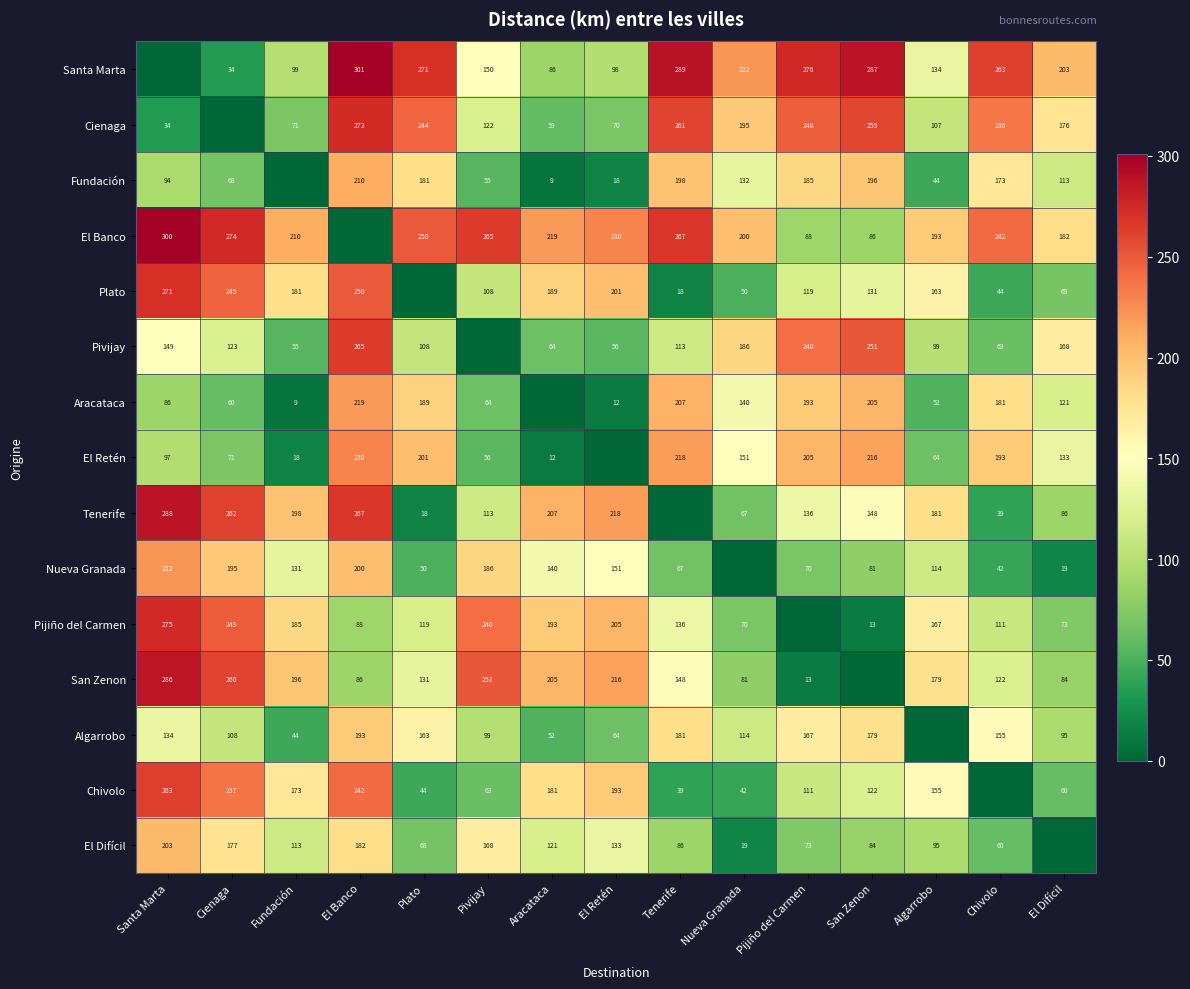

At Plato, list the series in order from smallest to largest.

Plato, Tenerife, Chivolo, Nueva Granada, El Difícil, Pivijay, Pijiño del Carmen, San Zenon, Algarrobo, Fundación, Aracataca, El Retén, Cienaga, El Banco, Santa Marta